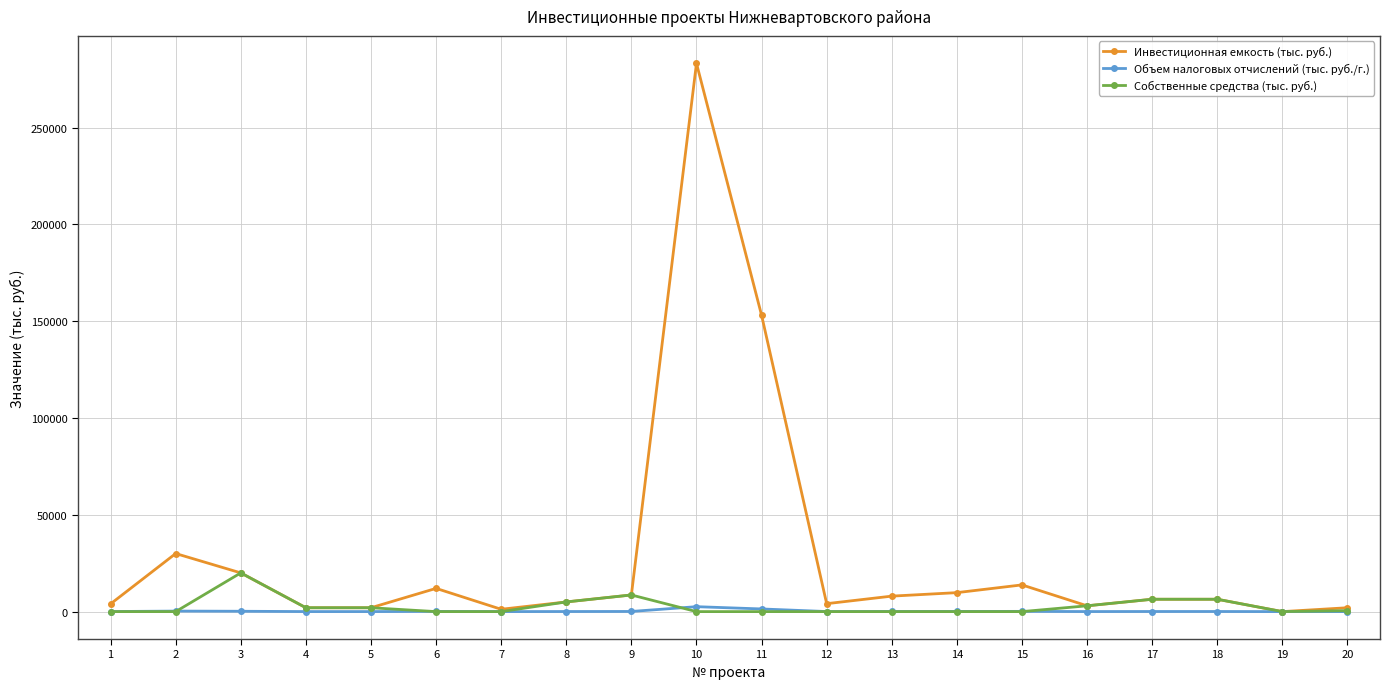

At which category is the sum across all series the highest?

10